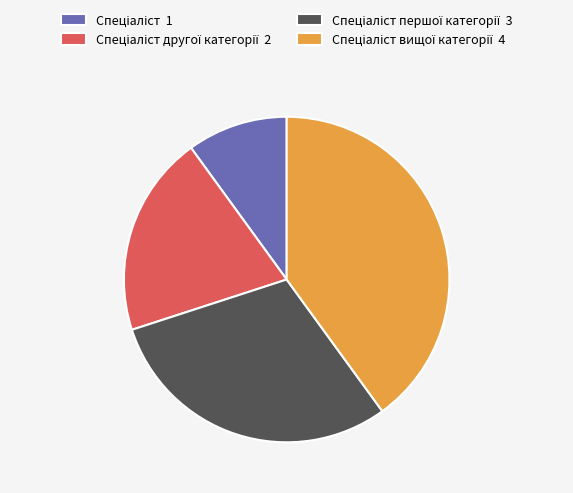

Is there a majority slice in this chart?

No